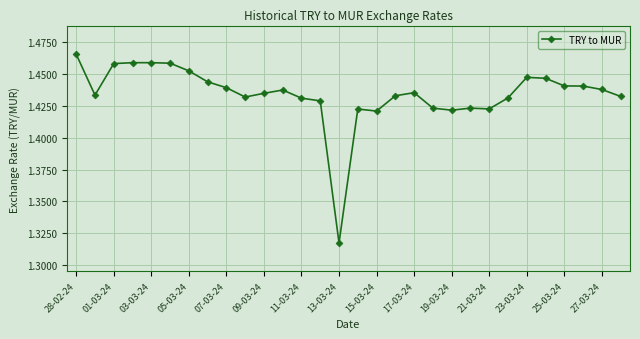

What is the sum of all values?

43.0